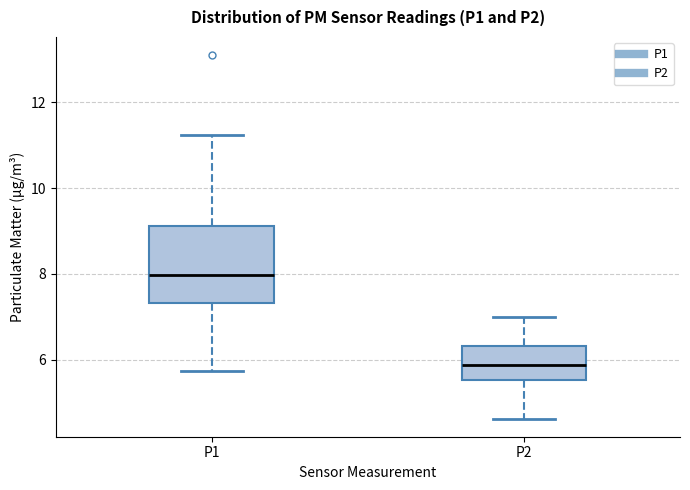

Reading left to right, read every box against the y-axis: the position of its median line, the range the box covers, and the ends of its whiskers. The values are not printed on the chart, so give them approximately, as read against the axis.

P1: median 8.0, box 7.4 to 9.2, whiskers 5.8 to 11.2
P2: median 5.8, box 5.6 to 6.4, whiskers 4.6 to 7.0